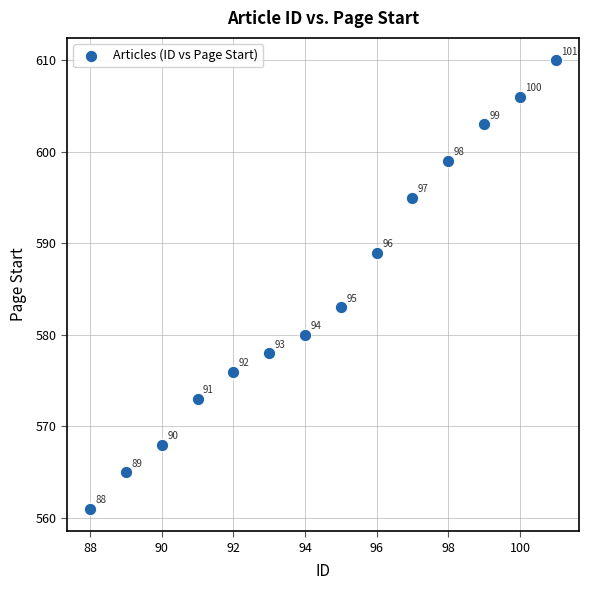

What Y value in the scatter plot is closest to 585?

583